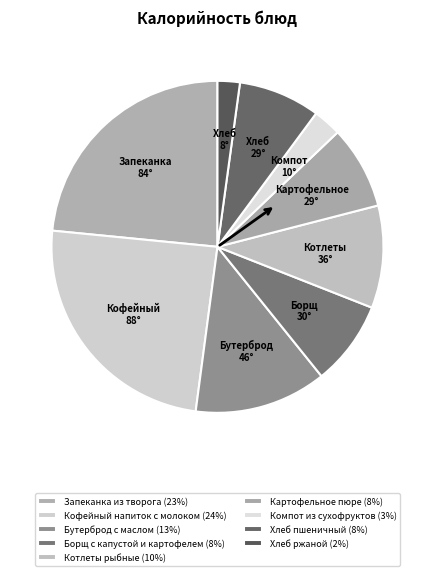

How much of the chart is everything except Хлеб пшеничный?

92.0%